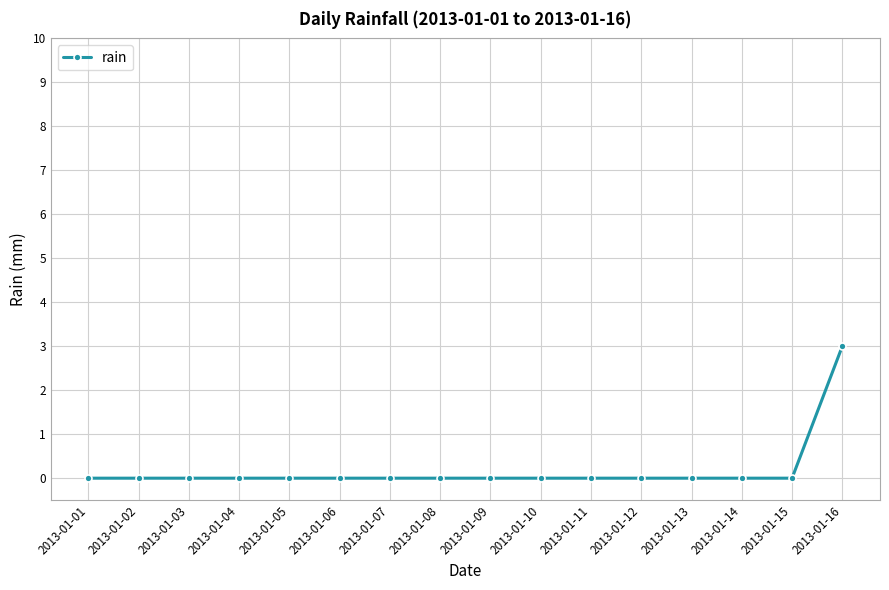

Does the chart display data point markers on the line(s)?

Yes